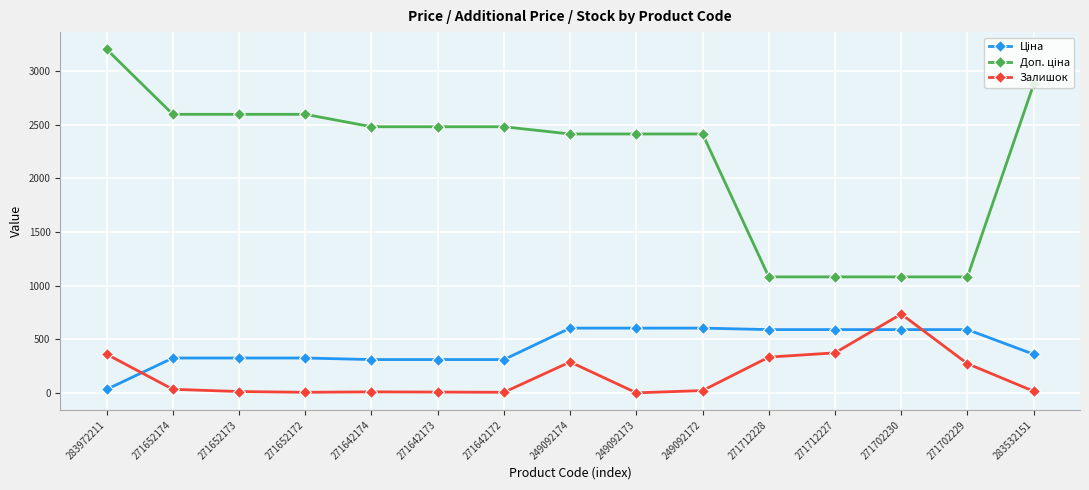

What is the spread (max minus min) of values at 271712227?

708.7